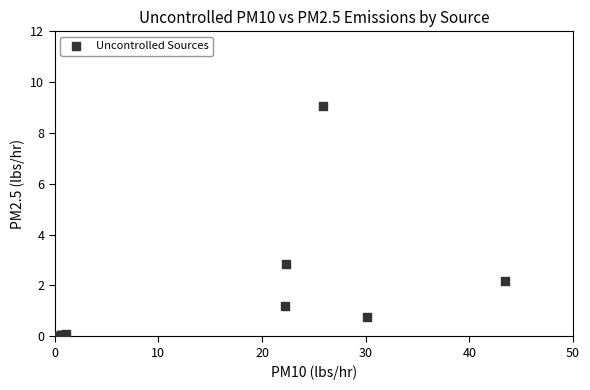

What Y value in the scatter plot is closest to 4?

2.8